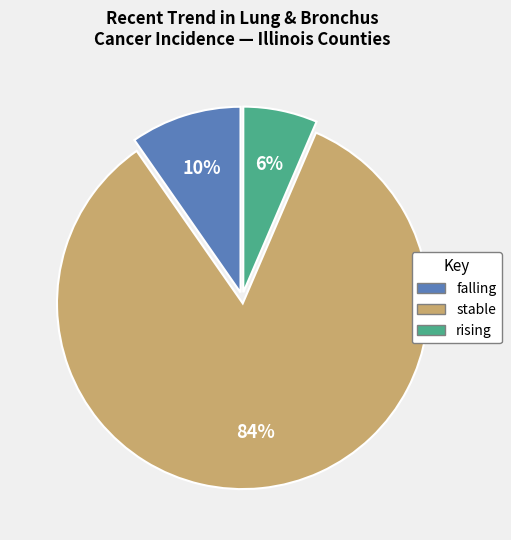

What percentage is the stable slice, to the nearest percent?

84%